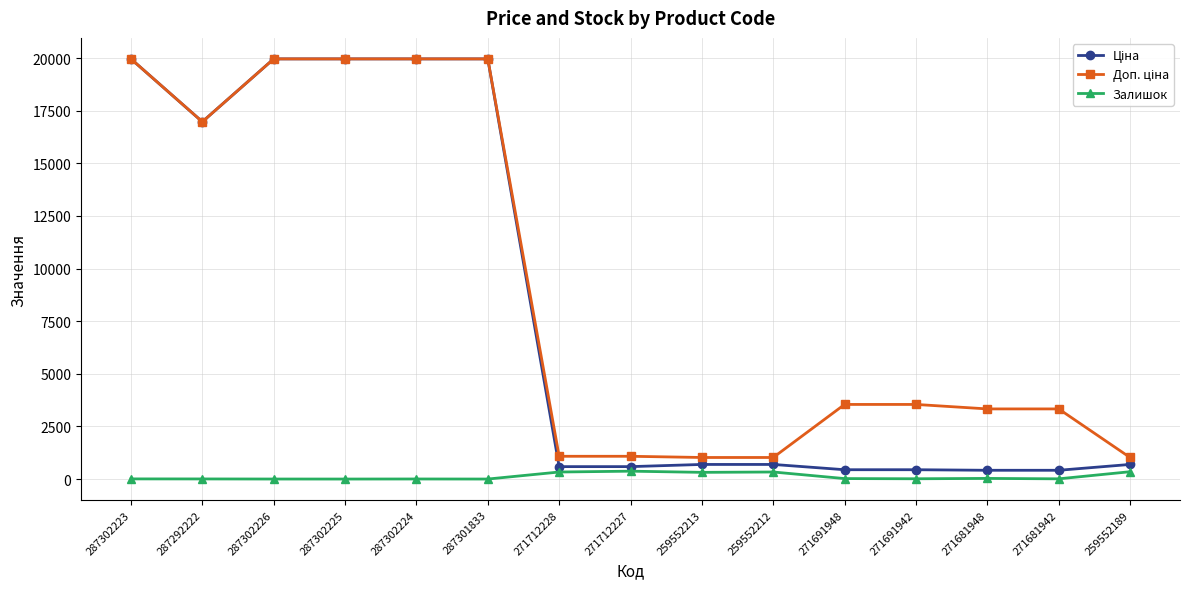

Does the chart have visible grid lines?

Yes